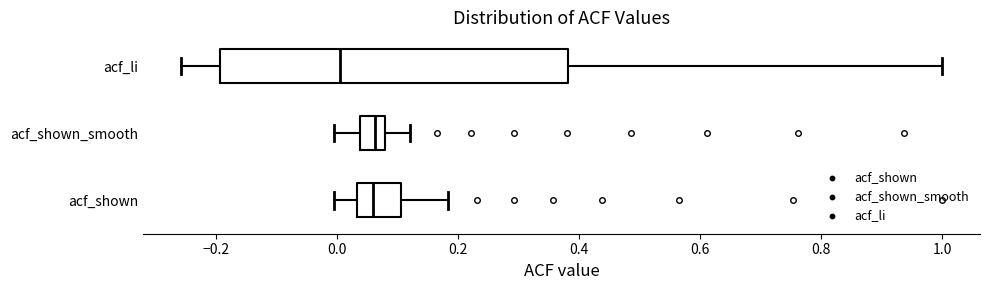

Which box is the widest, from its left edge to its right edge?

acf_li